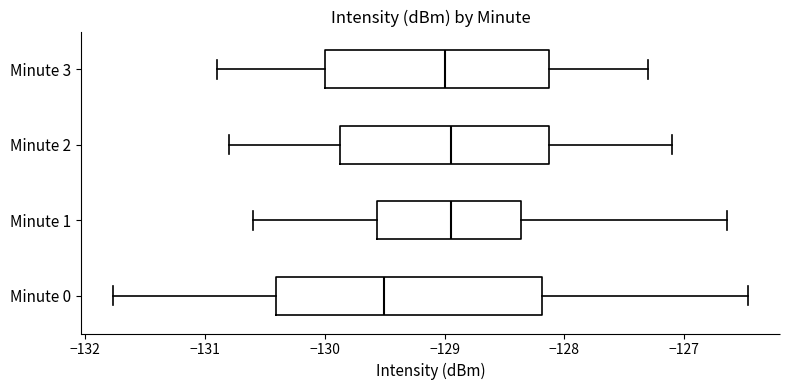

Reading bottom to top, transcribe this box plot: for each box, give where its median line is, the range the box spans, and where its two whiskers end, as read against the x-axis. The values are not printed on the chart, so give them approximately, as read against the axis.

Minute 0: median -129.5, box -130.4 to -128.2, whiskers -131.8 to -126.5
Minute 1: median -128.9, box -129.6 to -128.4, whiskers -130.6 to -126.6
Minute 2: median -128.9, box -129.9 to -128.1, whiskers -130.8 to -127.1
Minute 3: median -129.0, box -130.0 to -128.1, whiskers -130.9 to -127.3